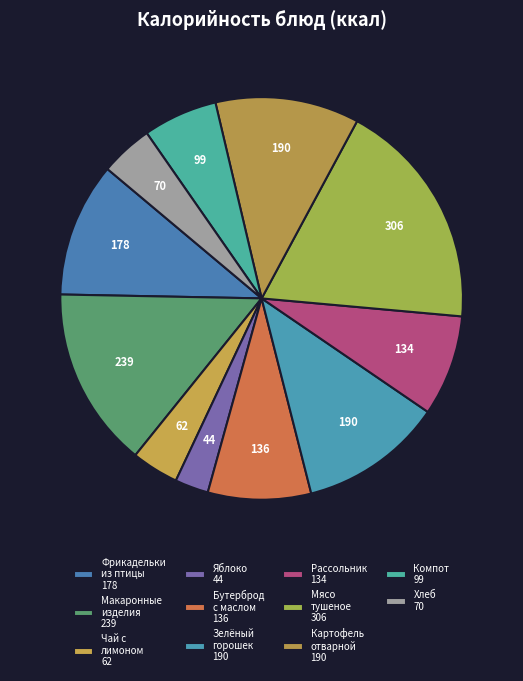

Which slice is the largest?

Мясо тушеное